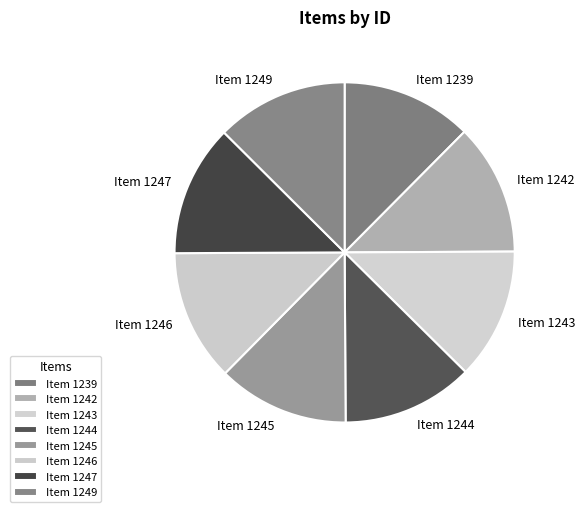

The Item 1244 slice represents 22% of the pie. True or false?

False